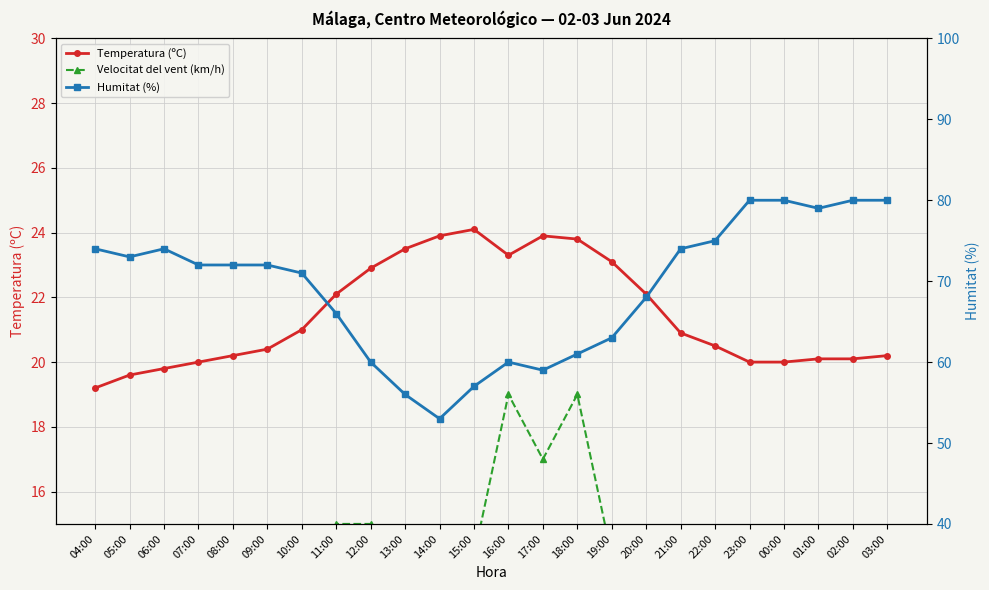

What position from the right is 11:00?

17